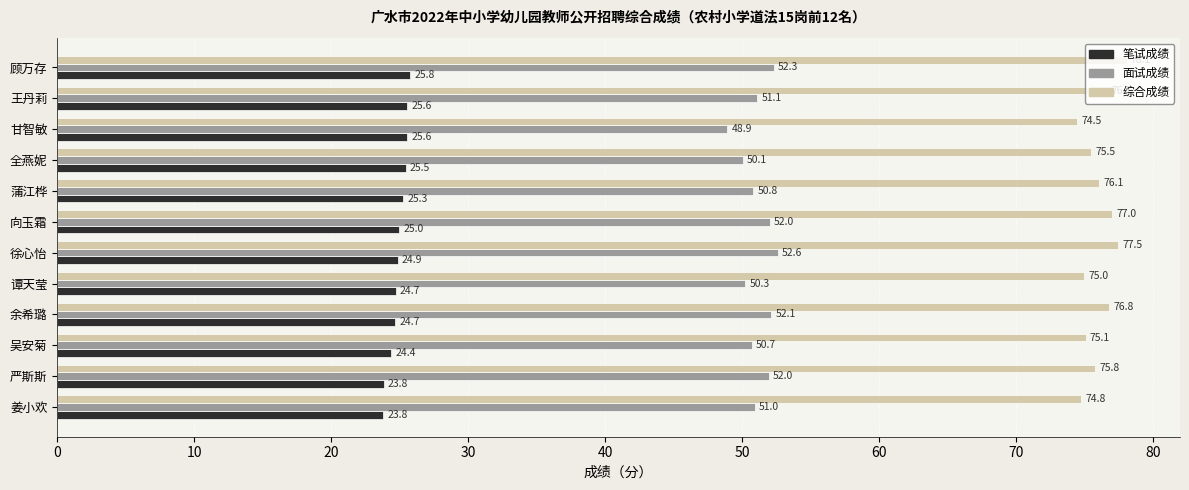

What is the highest value of the 笔试成绩 series?

25.8